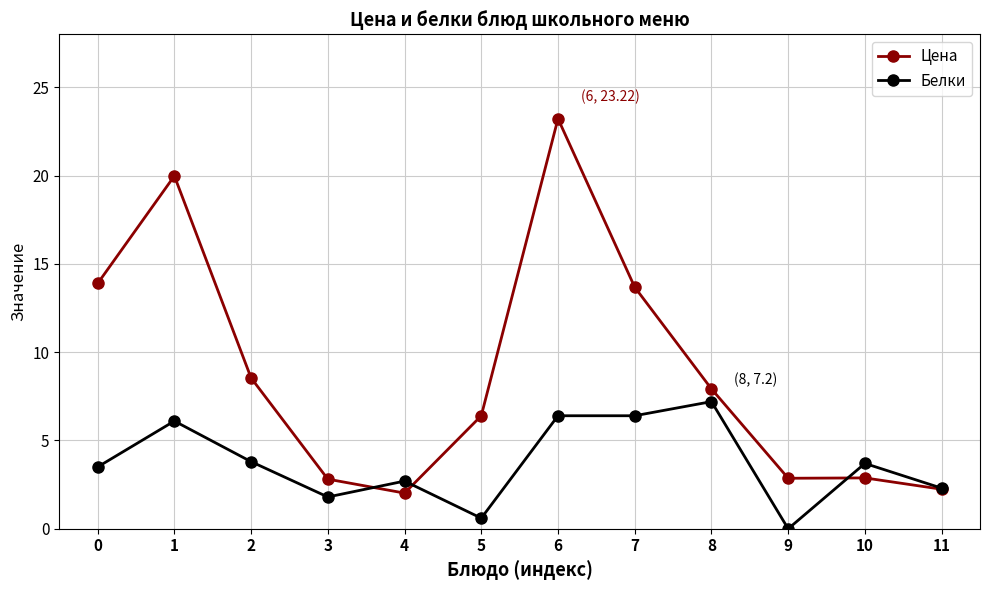

What is the value of the Цена point at the 9th from the left?

7.9